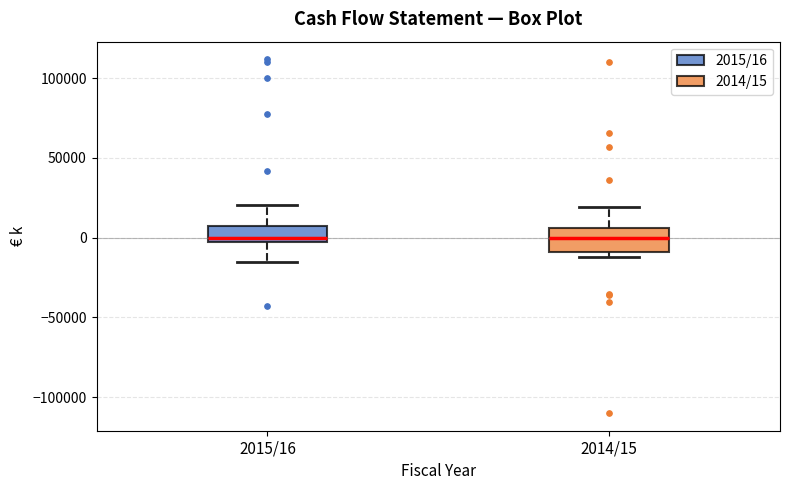

Reading left to right, transcribe this box plot: for each box, give where its median line is, the range the box spans, and where its two whiskers end, as read against the y-axis. The values are not printed on the chart, so give them approximately, as read against the axis.

2015/16: median 0, box -5000 to 5000, whiskers -15000 to 20000
2014/15: median 0, box -10000 to 5000, whiskers -10000 (just below the box's lower edge) to 20000